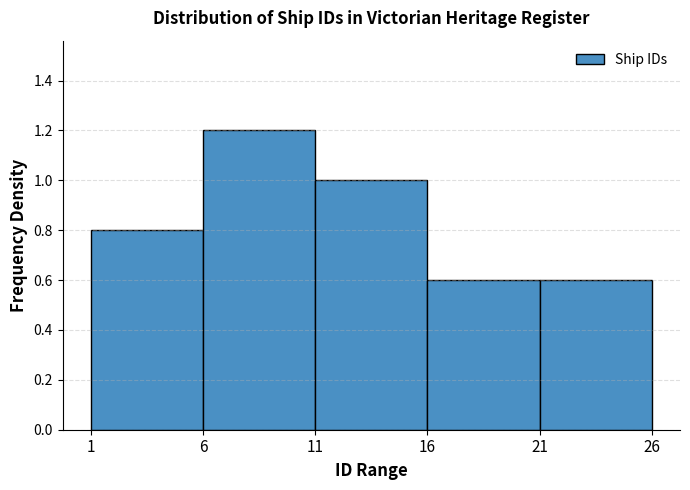

Over which range of the x-axis is the bar tallest?

6 to 11